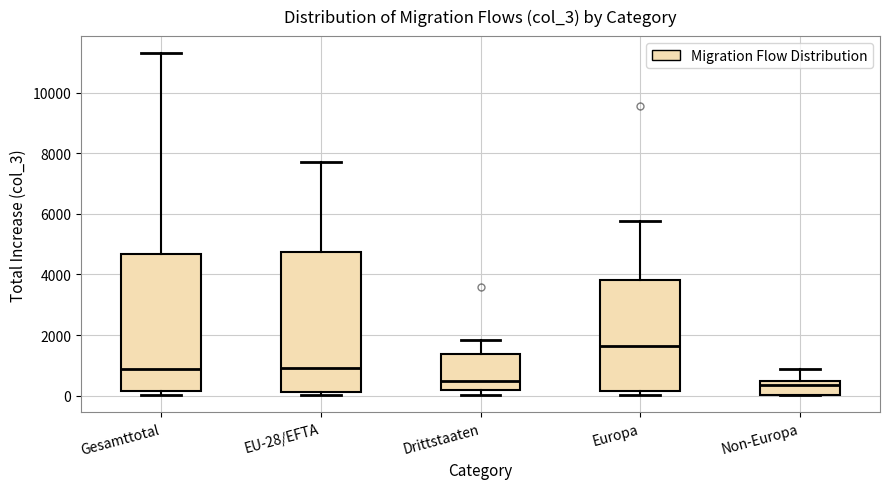

Which box's median line is the highest?

Europa